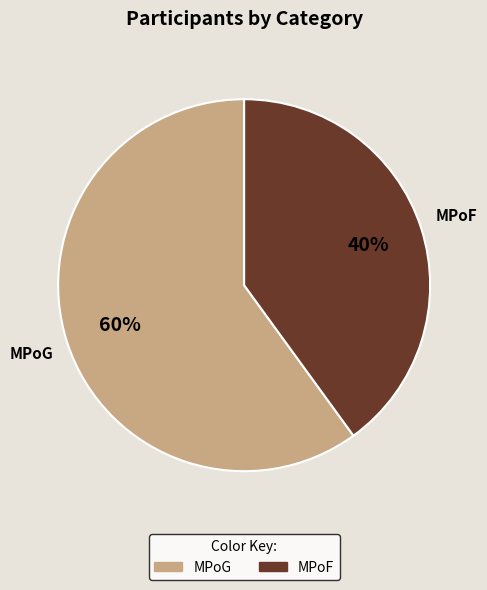

What is the largest slice in the pie chart?

MPoG